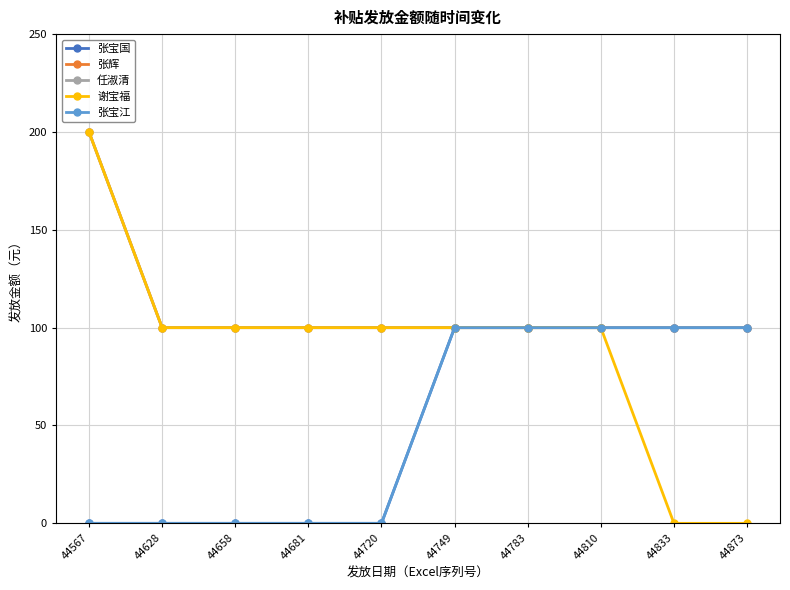

Between 44658 and 44720, which is larger?

44658